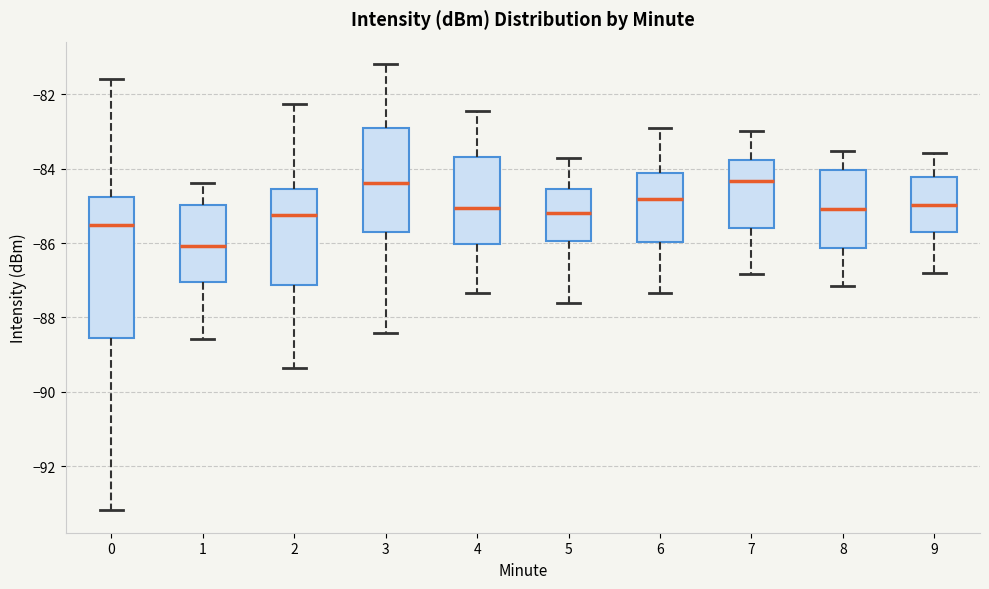

Reading left to right, read every box against the y-axis: the position of its median line, the range the box covers, and the ends of its whiskers. The values are not printed on the chart, so give them approximately, as read against the axis.

0: median -85.6, box -88.6 to -84.8, whiskers -93.2 to -81.6
1: median -86.0, box -87.0 to -85.0, whiskers -88.6 to -84.4
2: median -85.2, box -87.2 to -84.6, whiskers -89.4 to -82.2
3: median -84.4, box -85.8 to -82.8, whiskers -88.4 to -81.2
4: median -85.0, box -86.0 to -83.6, whiskers -87.4 to -82.4
5: median -85.2, box -86.0 to -84.6, whiskers -87.6 to -83.8
6: median -84.8, box -86.0 to -84.2, whiskers -87.4 to -83.0
7: median -84.4, box -85.6 to -83.8, whiskers -86.8 to -83.0
8: median -85.0, box -86.2 to -84.0, whiskers -87.2 to -83.6
9: median -85.0, box -85.6 to -84.2, whiskers -86.8 to -83.6